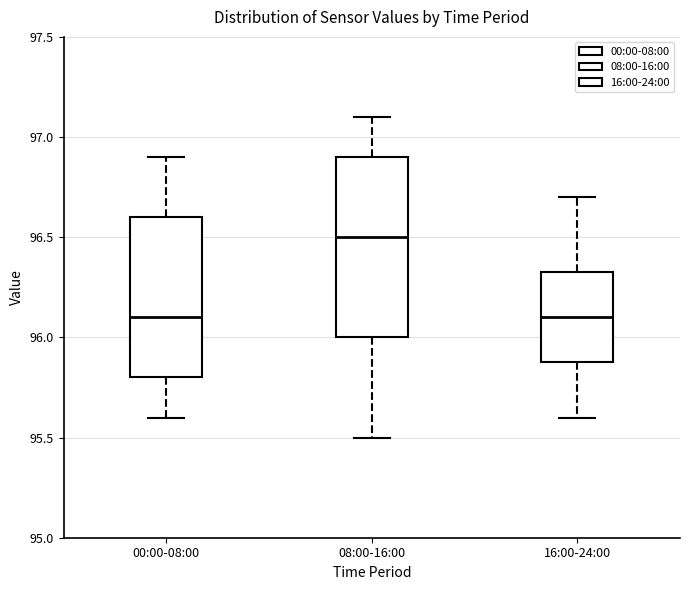

Which box has the highest median line?

08:00-16:00